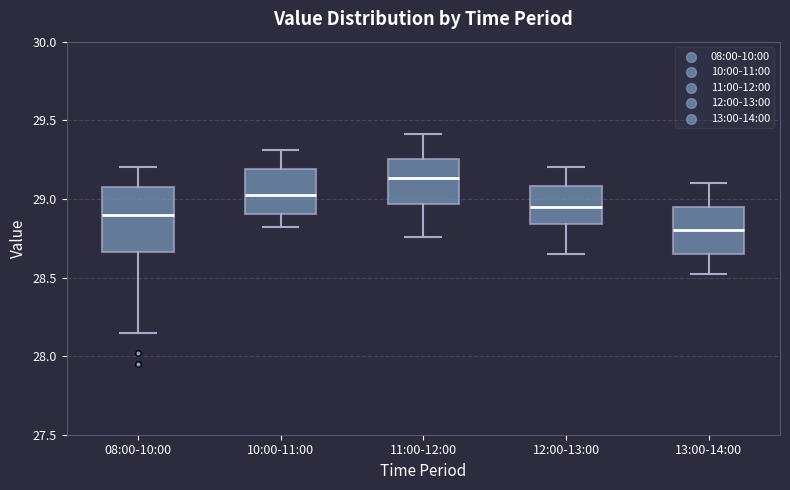

Reading left to right, transcribe this box plot: for each box, give where its median line is, the range the box spans, and where its two whiskers end, as read against the y-axis. The values are not printed on the chart, so give them approximately, as read against the axis.

08:00-10:00: median 28.90, box 28.65 to 29.05, whiskers 28.15 to 29.20
10:00-11:00: median 29.05, box 28.90 to 29.20, whiskers 28.80 to 29.30
11:00-12:00: median 29.15, box 28.95 to 29.25, whiskers 28.75 to 29.40
12:00-13:00: median 28.95, box 28.85 to 29.10, whiskers 28.65 to 29.20
13:00-14:00: median 28.80, box 28.65 to 28.95, whiskers 28.50 to 29.10